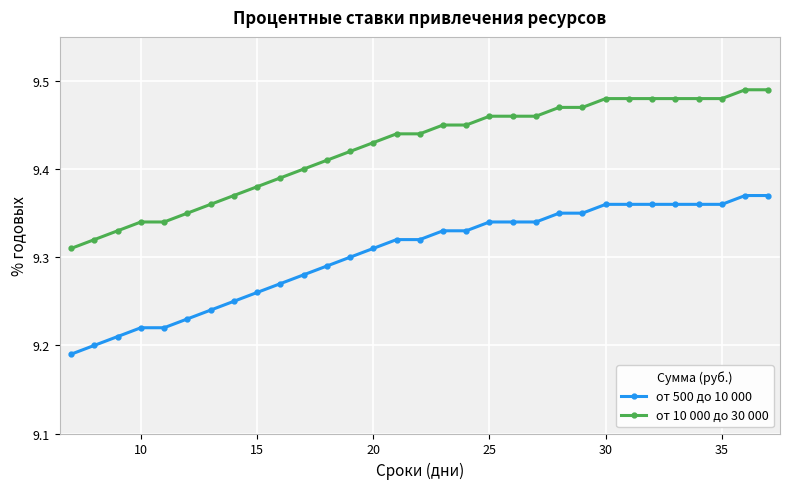

What is the sum of all от 500 до 10 000 values?

288.4